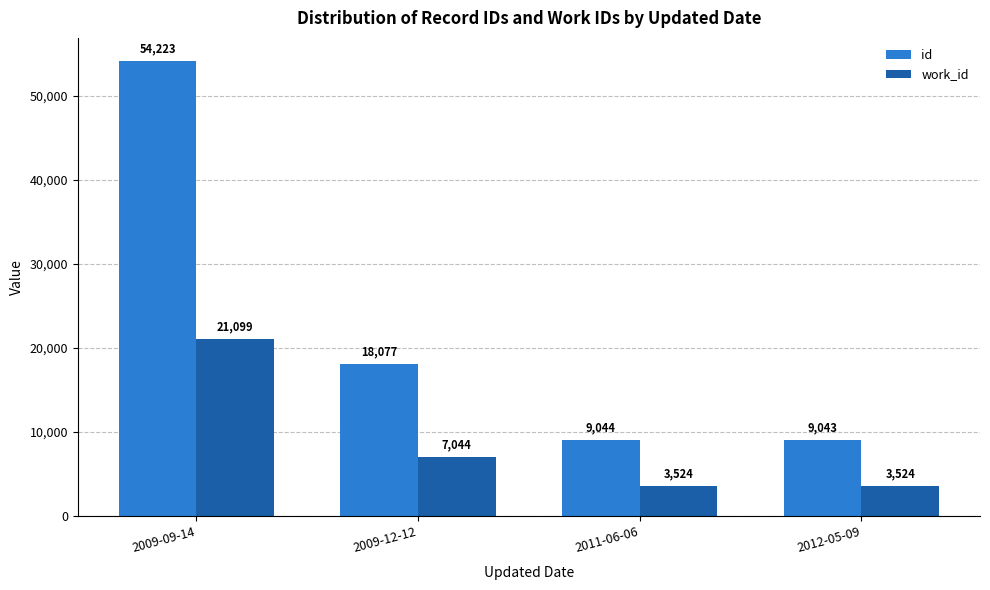

What is the total value across all series at 2011-06-06?

12568